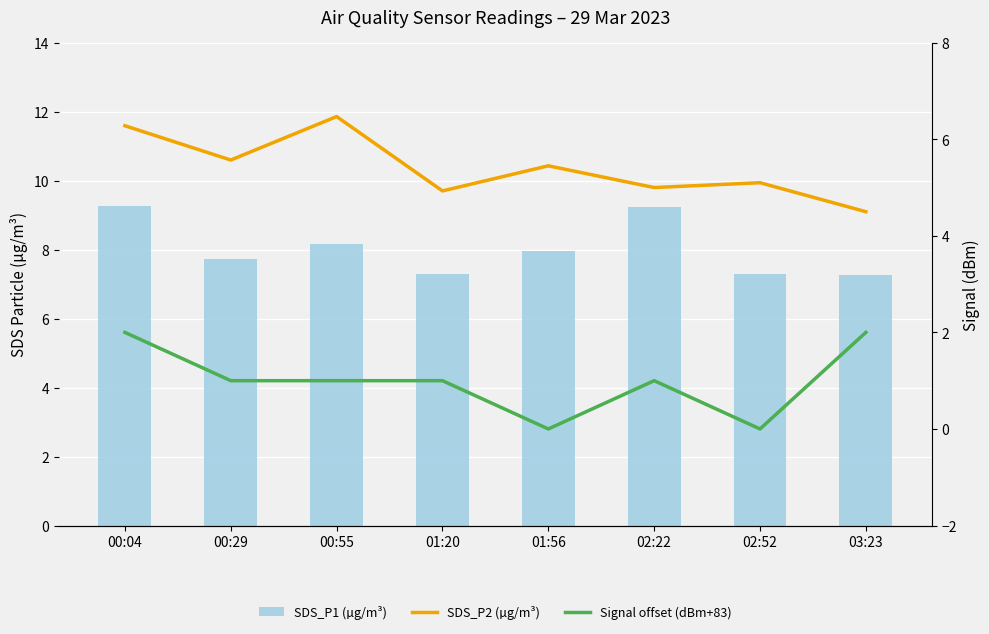

Reading left to right, what are all the values shown in this chart?

SDS_P1 (µg/m³): 00:04=9.3	00:29=7.7	00:55=8.2	01:20=7.3	01:56=8.0	02:22=9.2	02:52=7.3	03:23=7.2
SDS_P2 (µg/m³): 00:04=6.3	00:29=5.6	00:55=6.5	01:20=4.9	01:56=5.5	02:22=5.0	02:52=5.1	03:23=4.5
Signal offset (dBm+83): 00:04=2.0	00:29=1.0	00:55=1.0	01:20=1.0	01:56=0.0	02:22=1.0	02:52=0.0	03:23=2.0